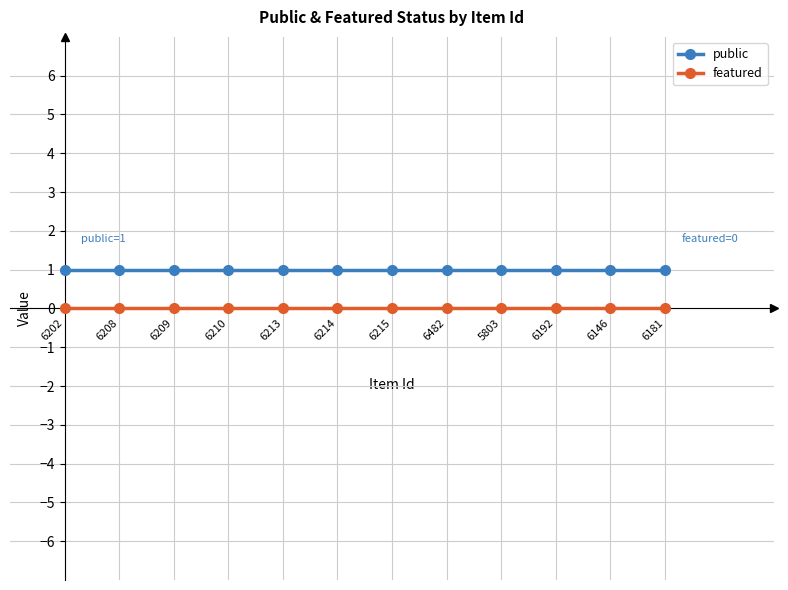

True or false: featured and public cross at least once.

False